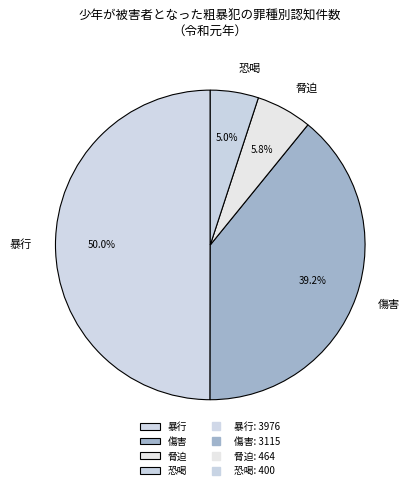

Does 脅迫 account for over 50% of the chart?

No